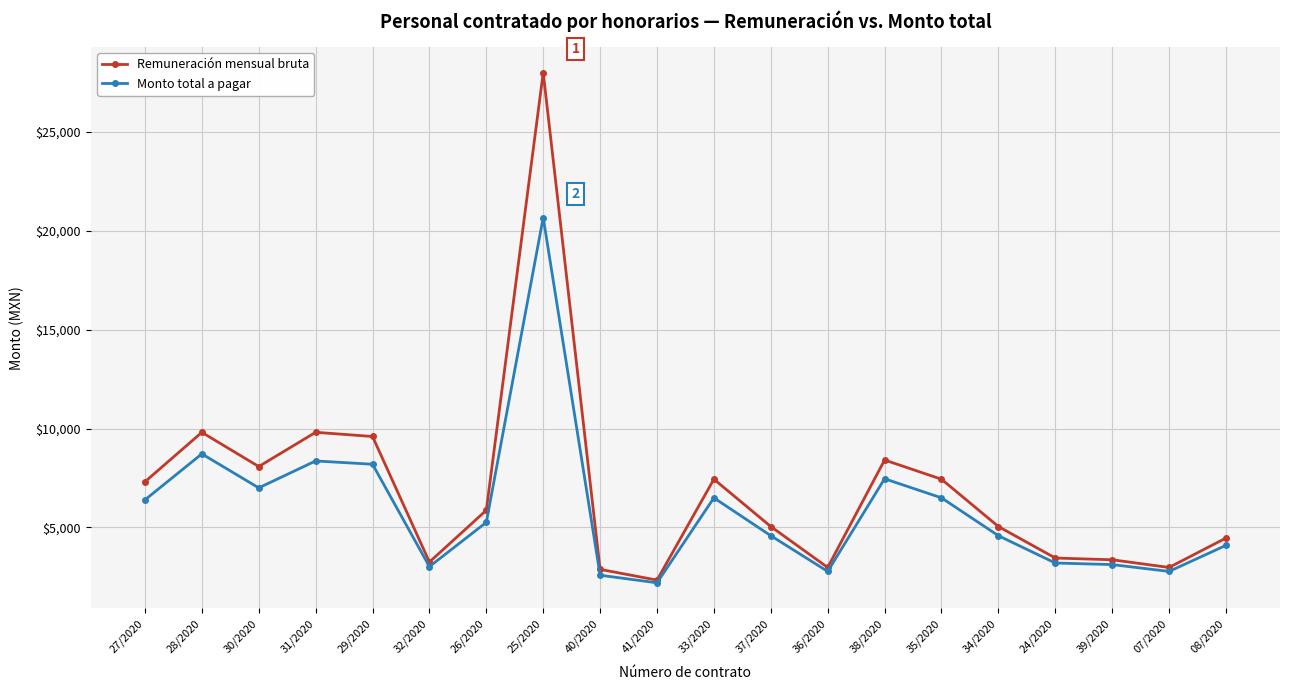

List the series in order of their peak value, lowest first.

Monto total a pagar, Remuneración mensual bruta